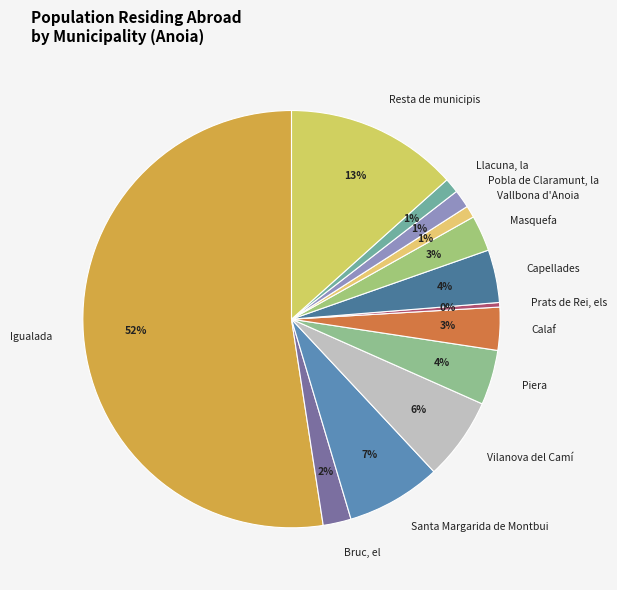

What is the largest slice in the pie chart?

Igualada